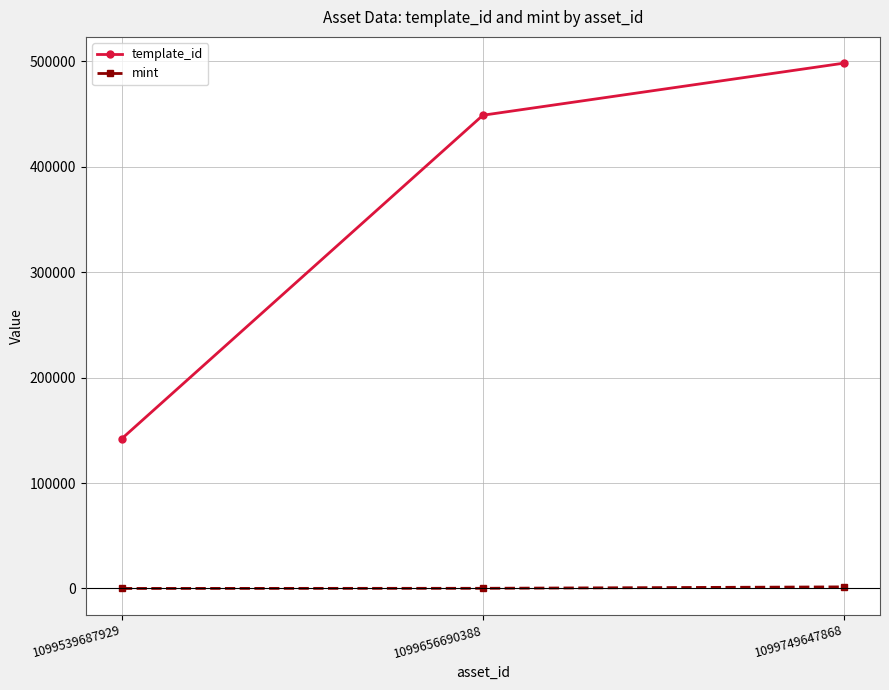

Which series has the largest range (max minus min)?

template_id